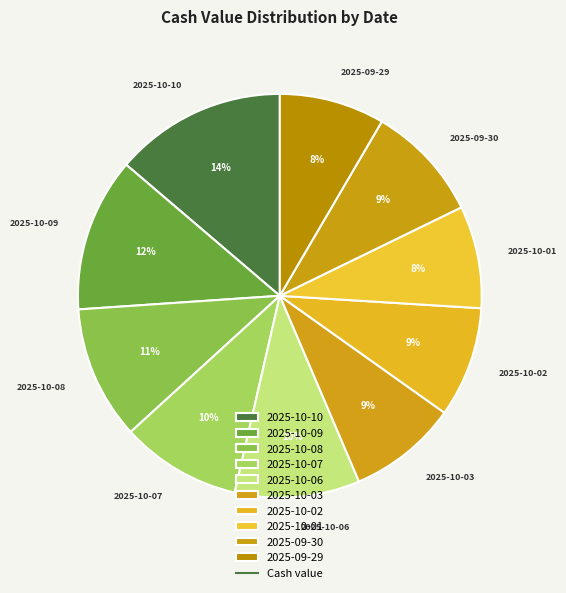

Between 2025-10-09 and 2025-10-01, which is larger?

2025-10-09